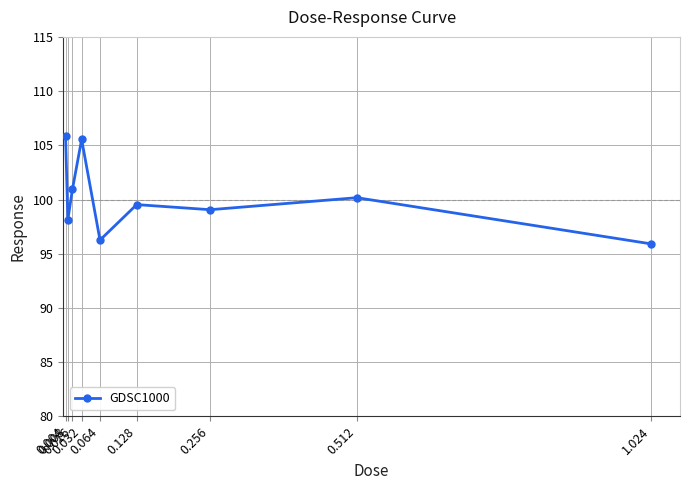

What is the change in value from 0.016 to 0.064?

-4.7